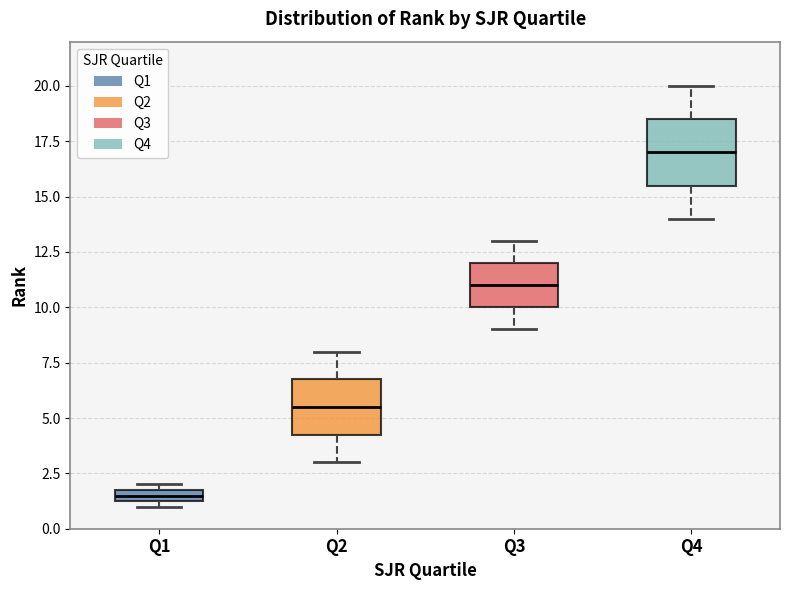

Comparing the boxes themselves (not the whiskers), which one is the tallest?

Q4